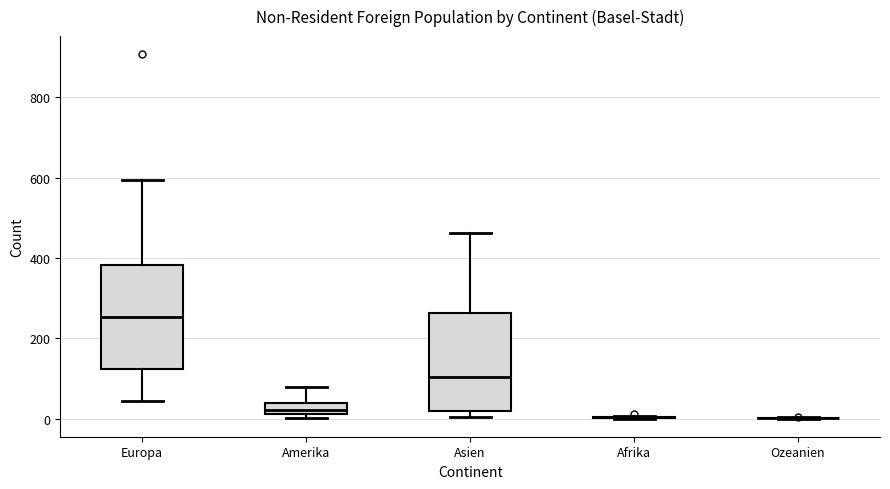

Where does the upper whisker of the box for Amerika end on the y-axis? The values are not printed on the chart, so give them approximately, as read against the axis.

80